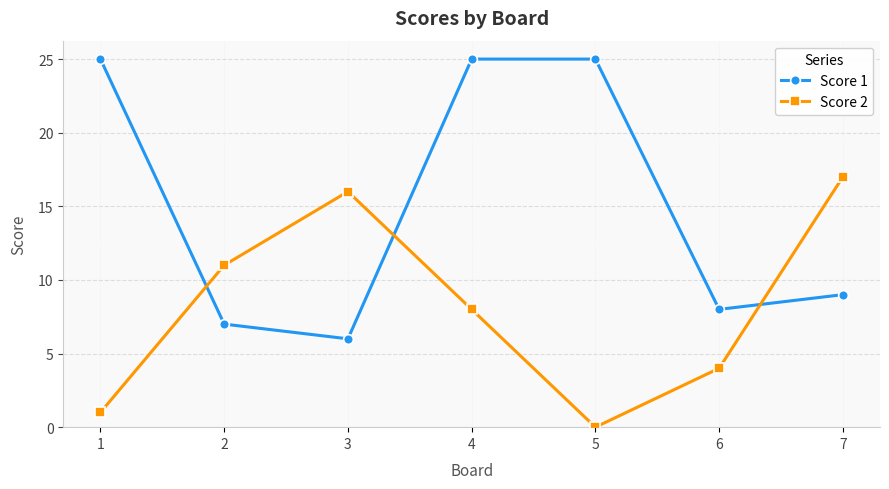

The value of Score 1 at 4 is 36. True or false?

False